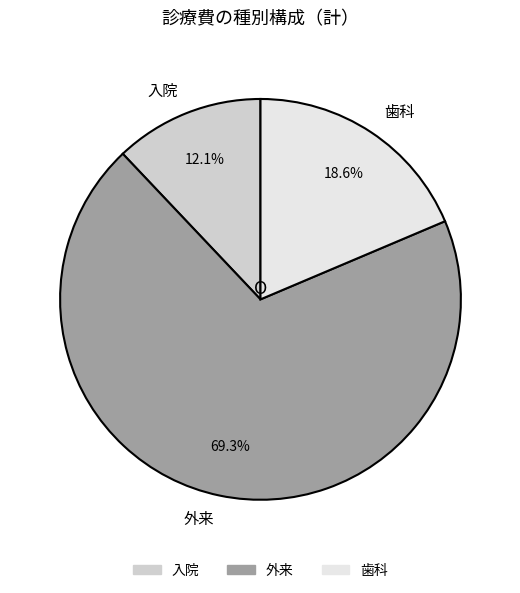

Count the number of slices in the pie.

3